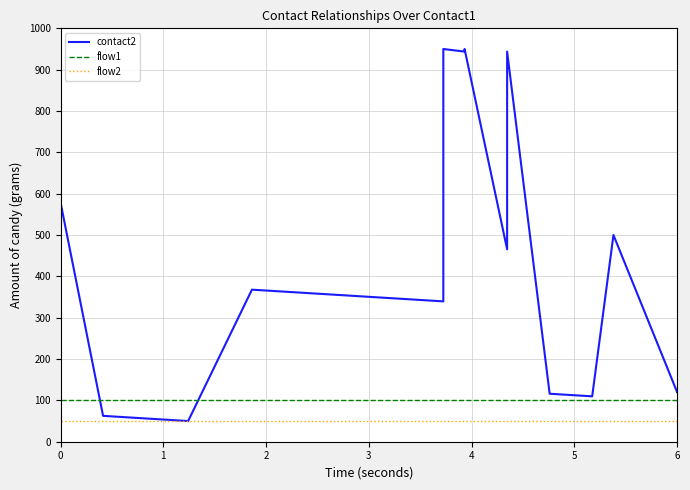

At which category does the chart reach its minimum across all series?

3